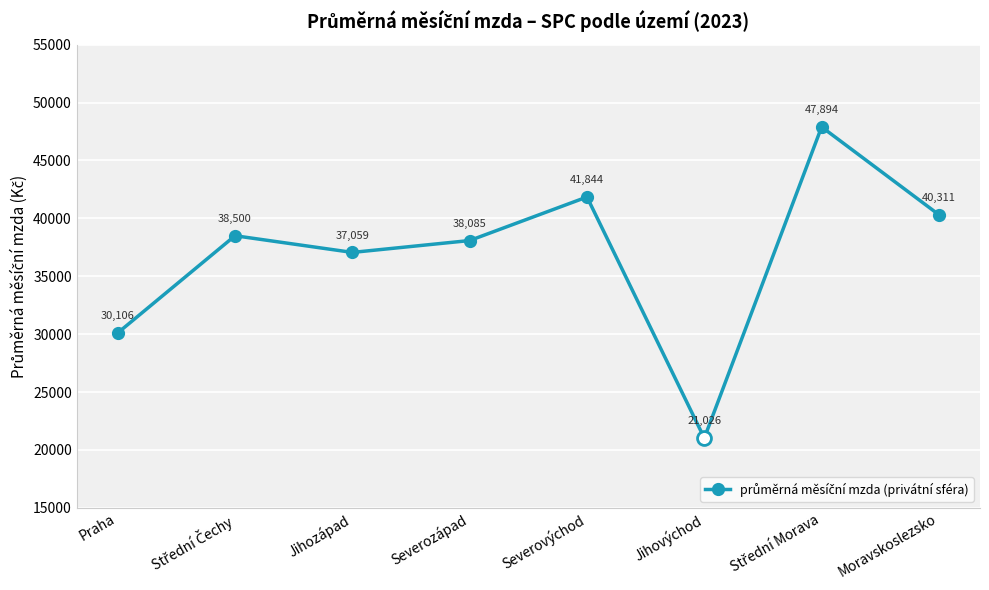

How many points are lower than both their immediate neighbors (excluding endpoints)?

2